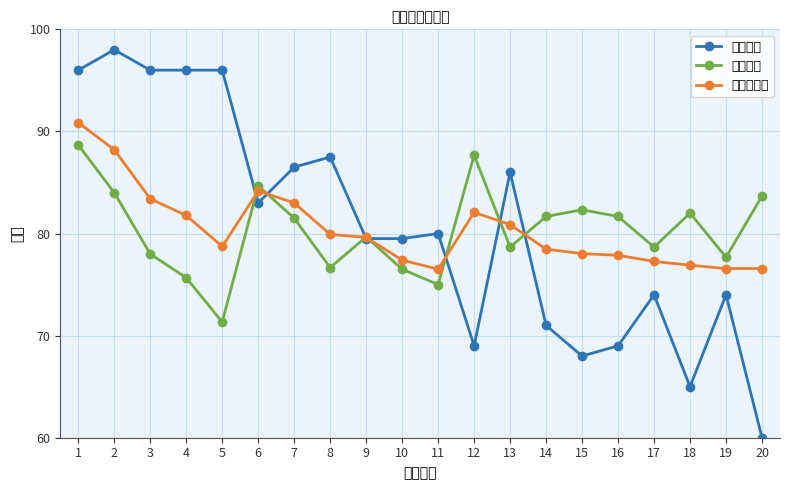

What are all the series names shown in the legend?

笔试成绩, 面试成绩, 考试总成绩